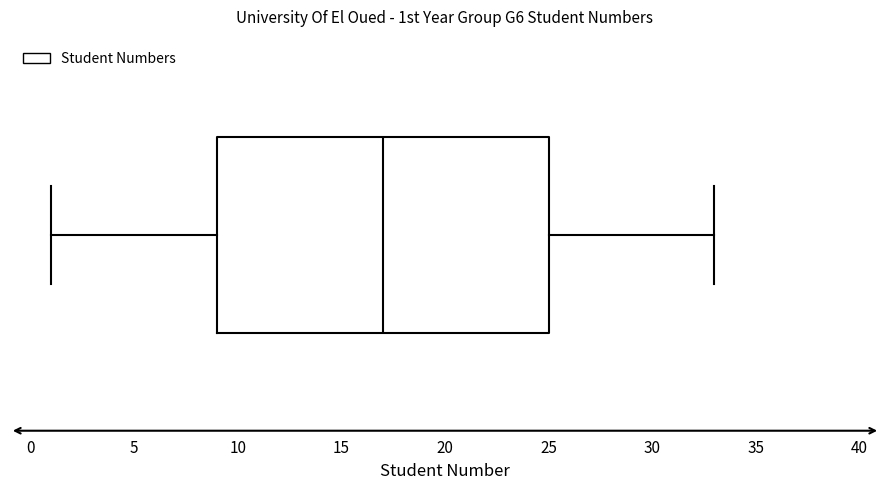

Transcribe this box plot: give where the median line is, the range the box spans, and where the two whiskers end, as read against the x-axis. The values are not printed on the chart, so give them approximately, as read against the axis.

median 17, box 9 to 25, whiskers 1 to 33